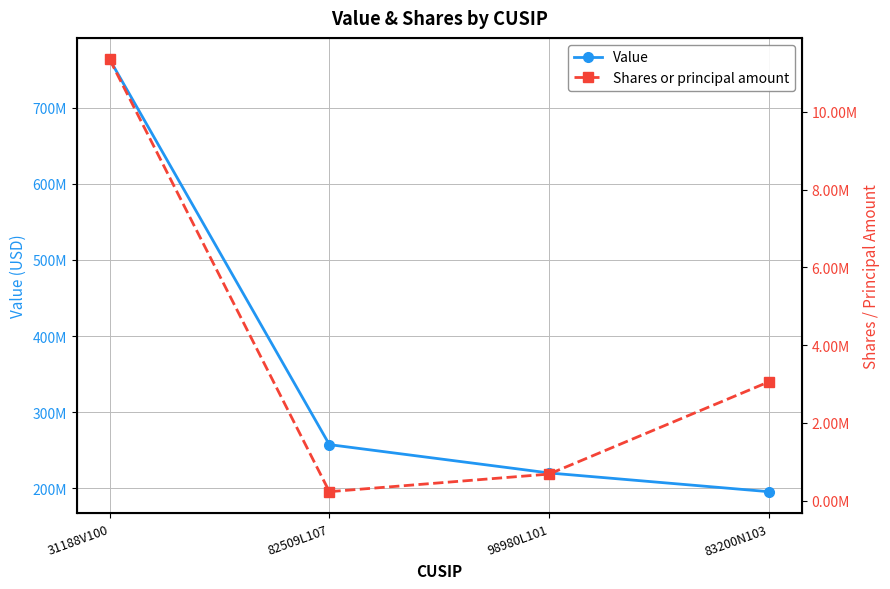

Count the number of data series in this chart.

2